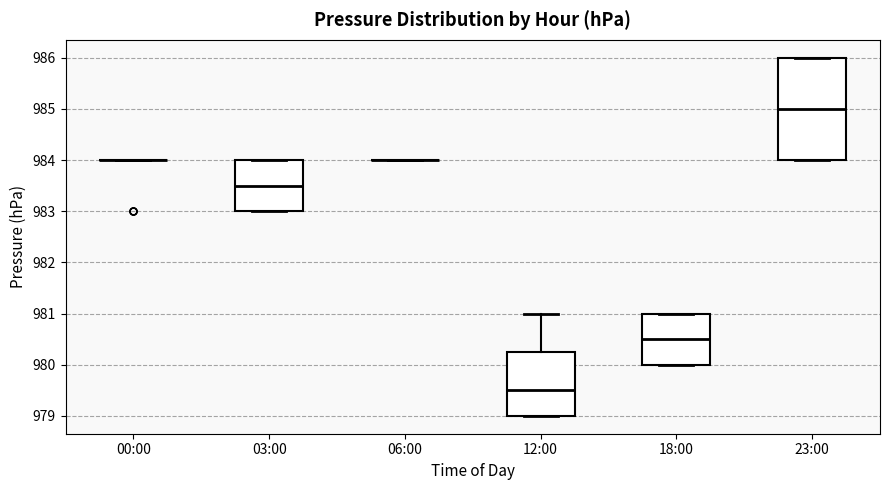

Where is the upper edge of the box for 23:00 on the y-axis? The values are not printed on the chart, so give them approximately, as read against the axis.

986.0